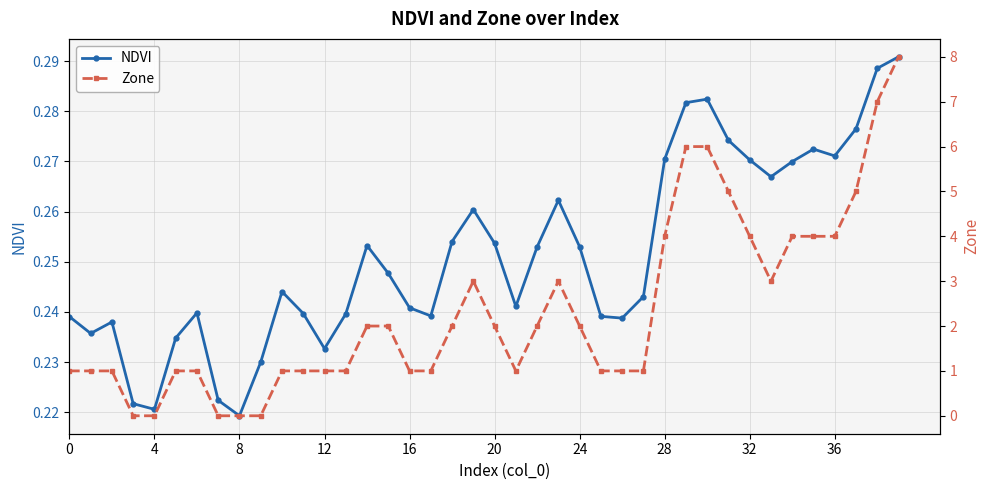

True or false: NDVI has more than 0 interior local peaks.

True